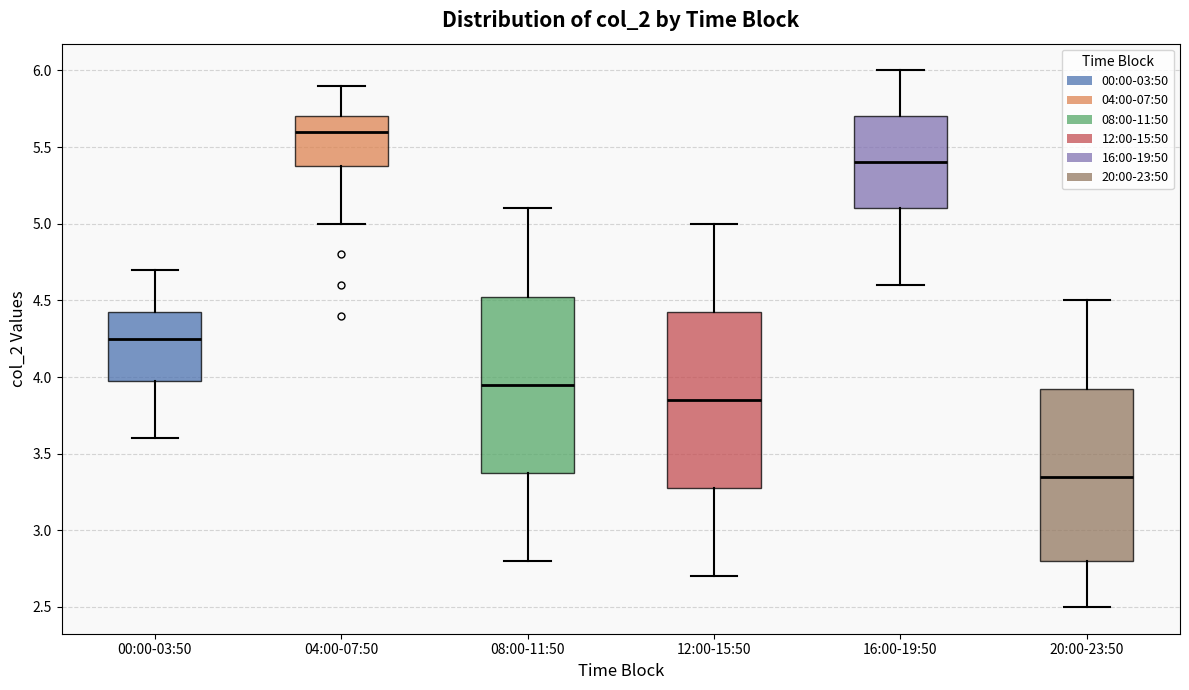

Reading left to right, transcribe this box plot: for each box, give where its median line is, the range the box spans, and where its two whiskers end, as read against the y-axis. The values are not printed on the chart, so give them approximately, as read against the axis.

00:00-03:50: median 4.25, box 4.00 to 4.45, whiskers 3.60 to 4.70
04:00-07:50: median 5.60, box 5.40 to 5.70, whiskers 5.00 to 5.90
08:00-11:50: median 3.95, box 3.40 to 4.55, whiskers 2.80 to 5.10
12:00-15:50: median 3.85, box 3.30 to 4.45, whiskers 2.70 to 5.00
16:00-19:50: median 5.40, box 5.10 to 5.70, whiskers 4.60 to 6.00
20:00-23:50: median 3.35, box 2.80 to 3.95, whiskers 2.50 to 4.50